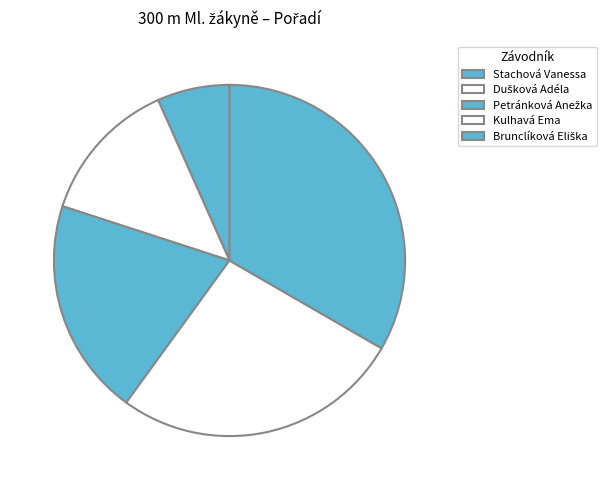

How many slices are in this pie chart?

5